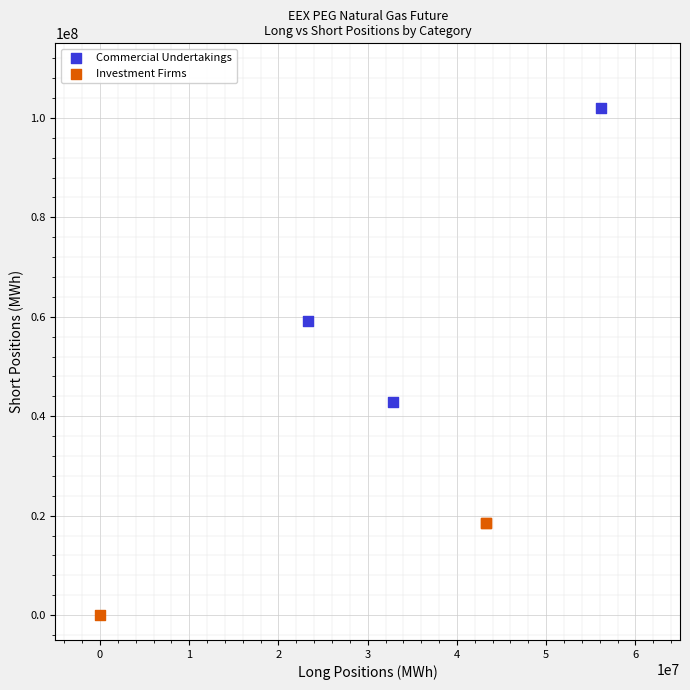

Which series has the widest spread of Y values?

Commercial Undertakings